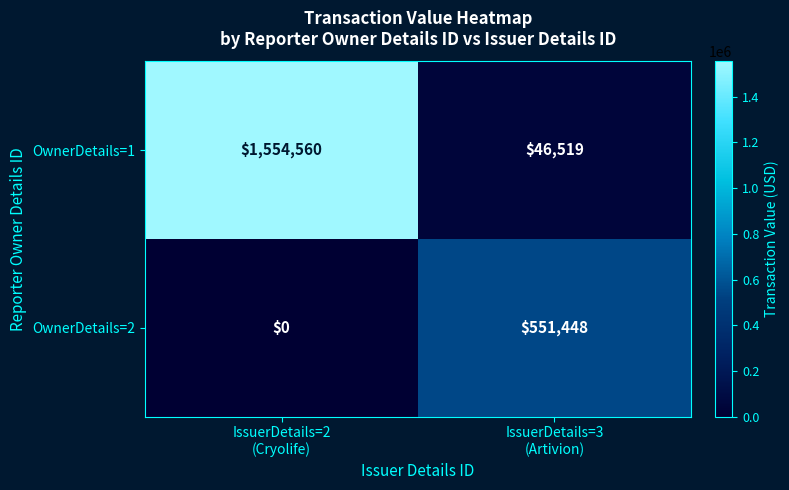

Which series has the largest total across all categories?

OwnerDetails=1